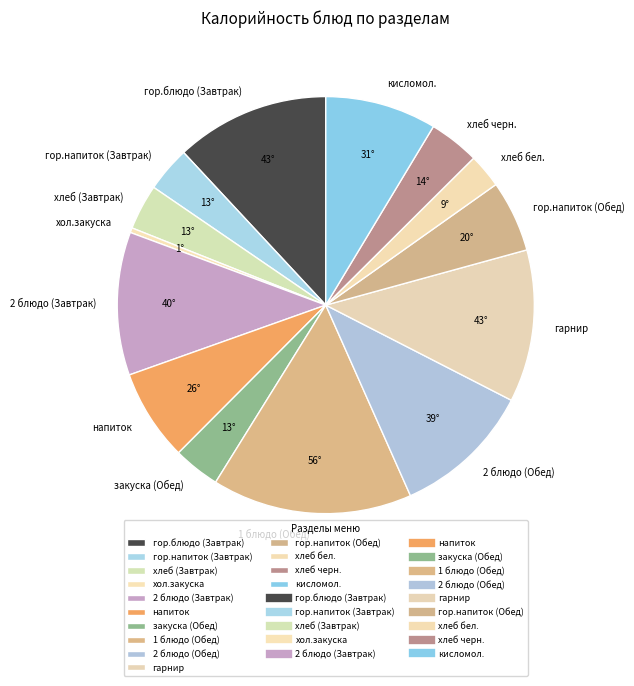

What is the ratio of the value at хлеб (Завтрак) to the value at гор.напиток (Завтрак)?

1.0